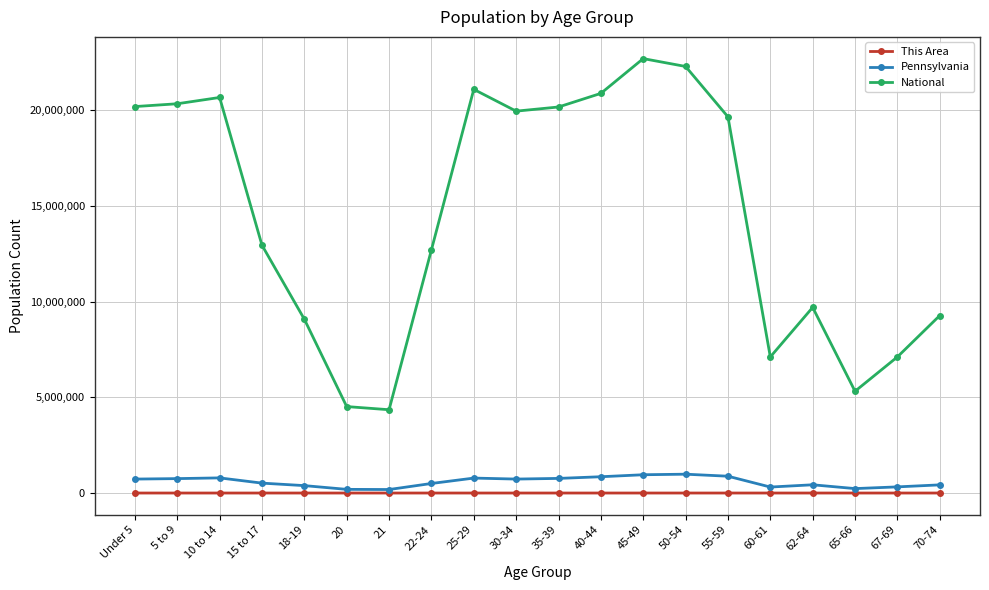

True or false: National and Pennsylvania intersect in this chart.

False